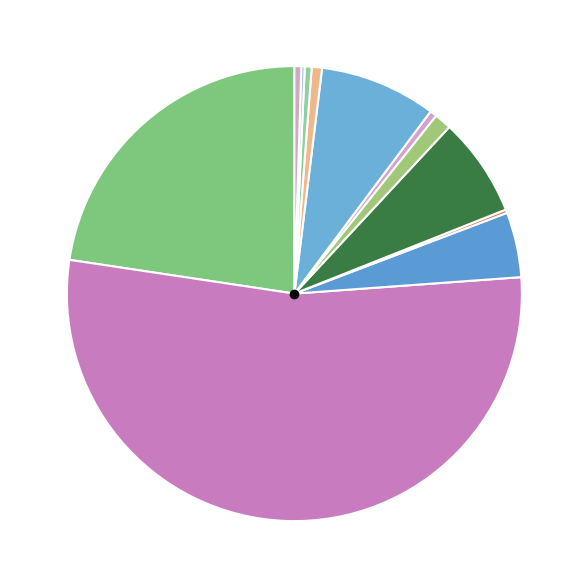

True or false: CPLI accounts for 20% of the total.

False